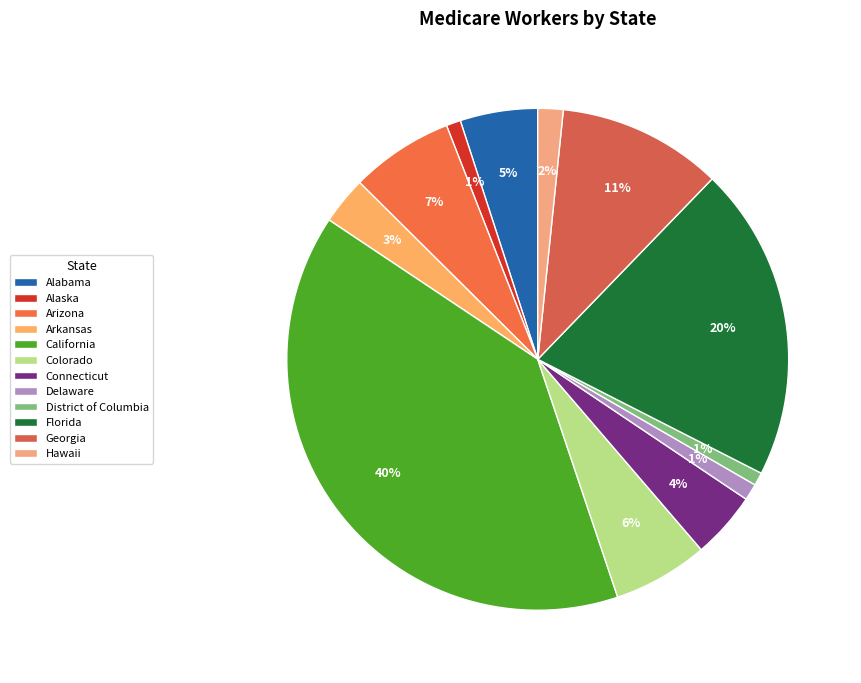

To the nearest percent, what is the combined percentage of Colorado and Alabama?

11%